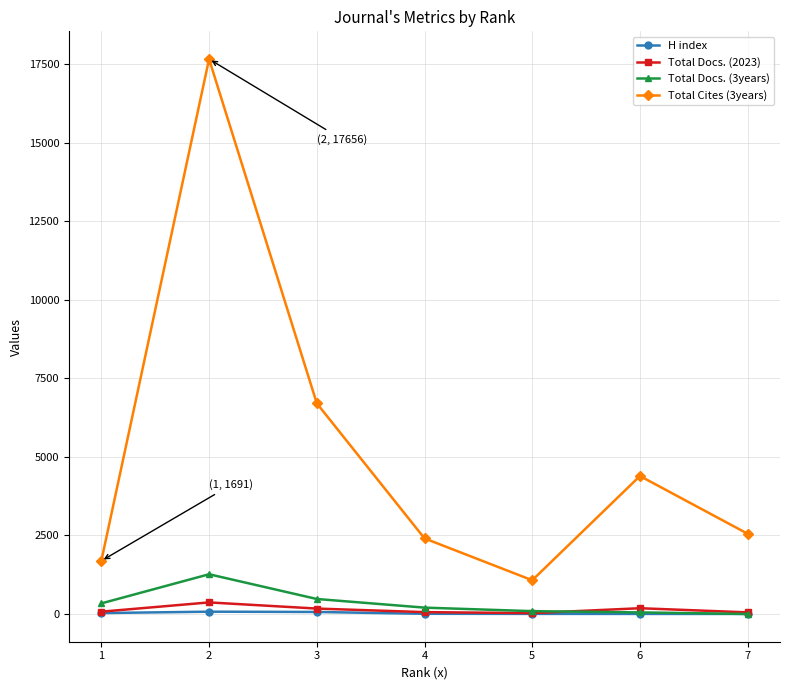

How many series are shown in this chart?

4